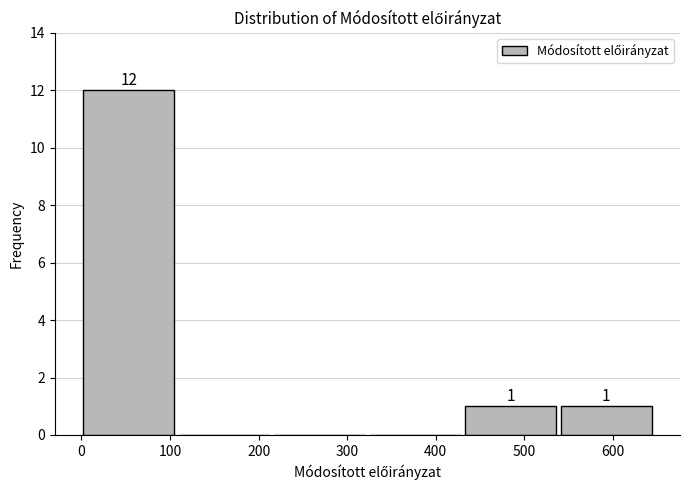

Which range on the x-axis has the tallest bar?

0 to 110